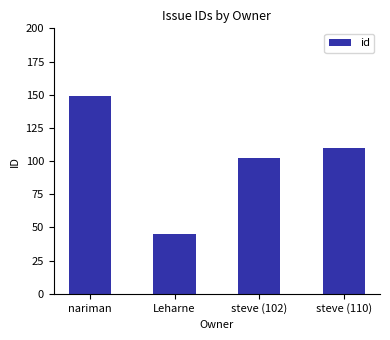

How many categories are shown in the chart?

4